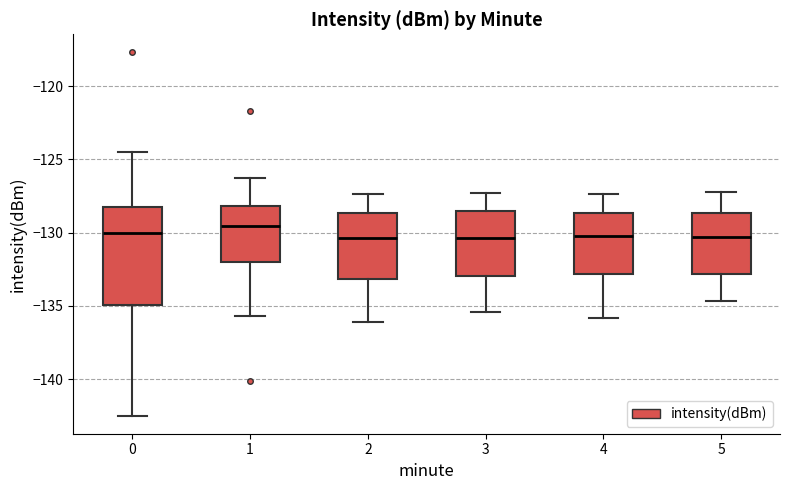

Reading left to right, transcribe this box plot: for each box, give where its median line is, the range the box spans, and where its two whiskers end, as read against the y-axis. The values are not printed on the chart, so give them approximately, as read against the axis.

0: median -130.0, box -135.0 to -128.0, whiskers -142.5 to -124.5
1: median -129.5, box -132.0 to -128.0, whiskers -135.5 to -126.5
2: median -130.5, box -133.0 to -128.5, whiskers -136.0 to -127.5
3: median -130.5, box -133.0 to -128.5, whiskers -135.5 to -127.5
4: median -130.0, box -133.0 to -128.5, whiskers -136.0 to -127.5
5: median -130.5, box -133.0 to -128.5, whiskers -134.5 to -127.0